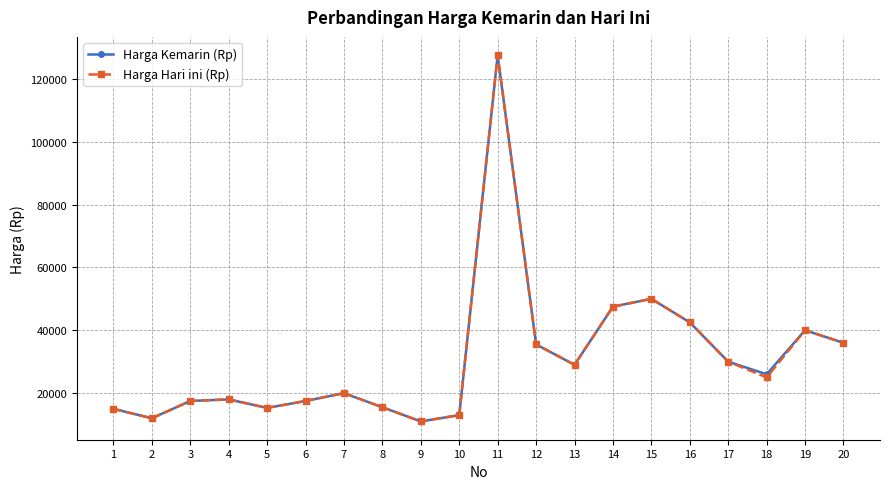

True or false: Harga Kemarin (Rp) has a value of 15000 at 1.

True